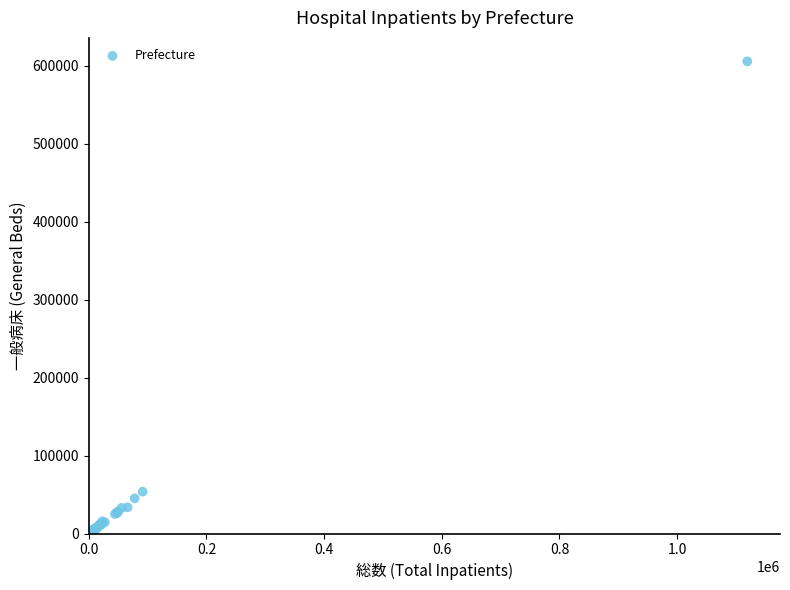

What Y value in the scatter plot is closest to 304738?

53695